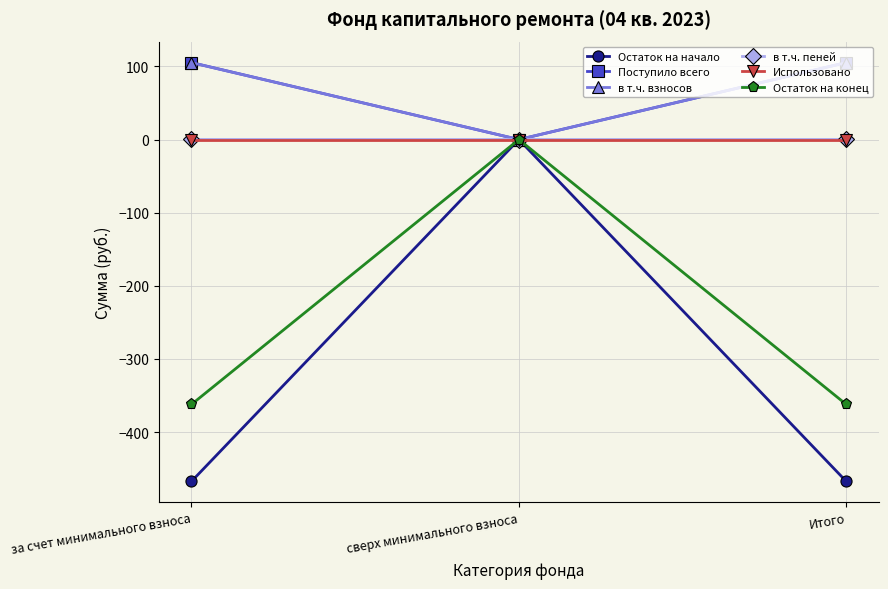

How many lines are shown in the chart?

6